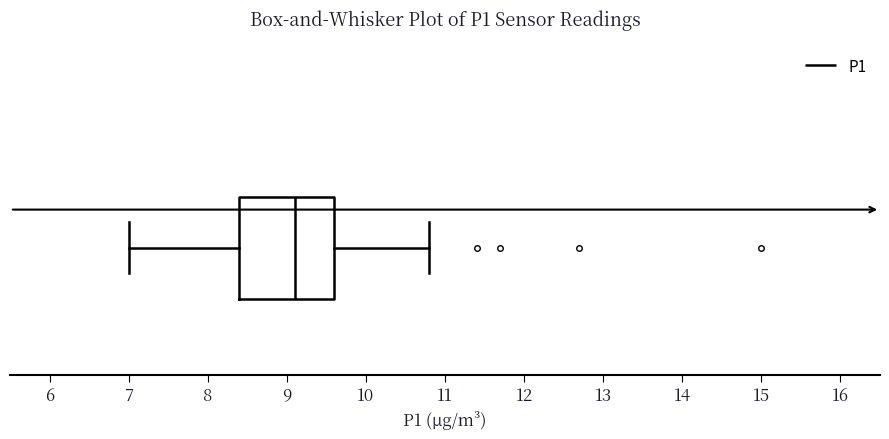

Read this box plot against the x-axis: the position of the median line, the range covered by the box, and the ends of both whiskers. The values are not printed on the chart, so give them approximately, as read against the axis.

median 9.1, box 8.4 to 9.6, whiskers 7.0 to 10.8